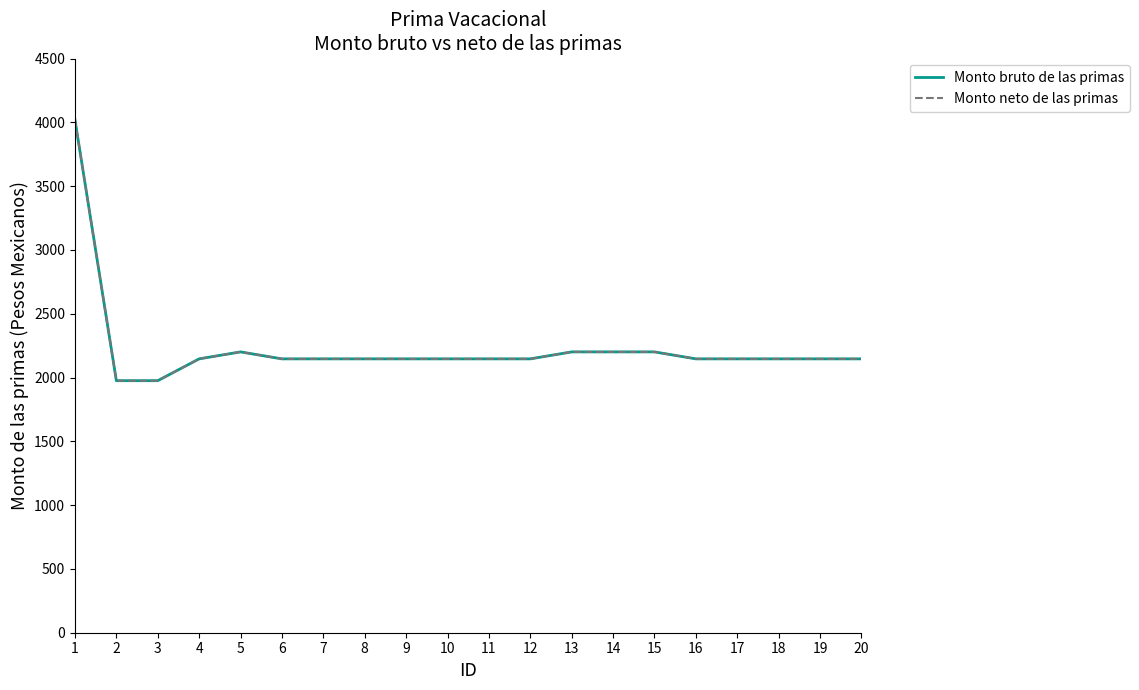

At which category does Monto neto de las primas reach its first local peak?

5